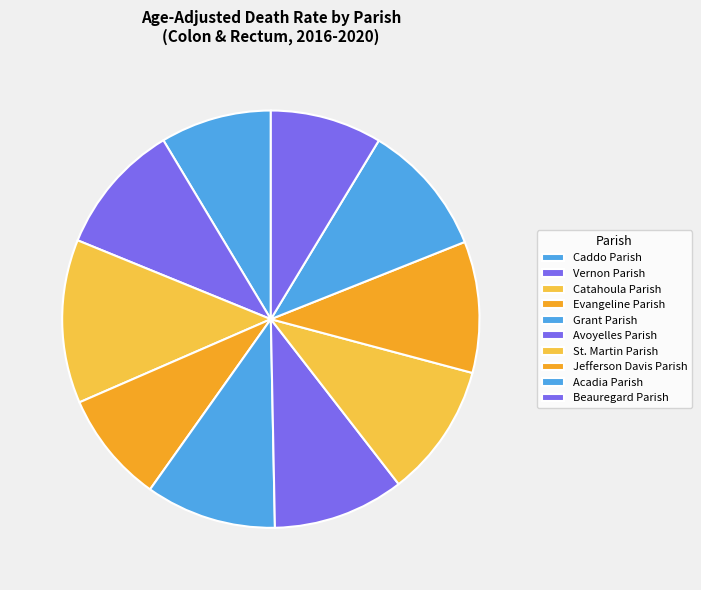

The Caddo Parish slice represents 20% of the pie. True or false?

False